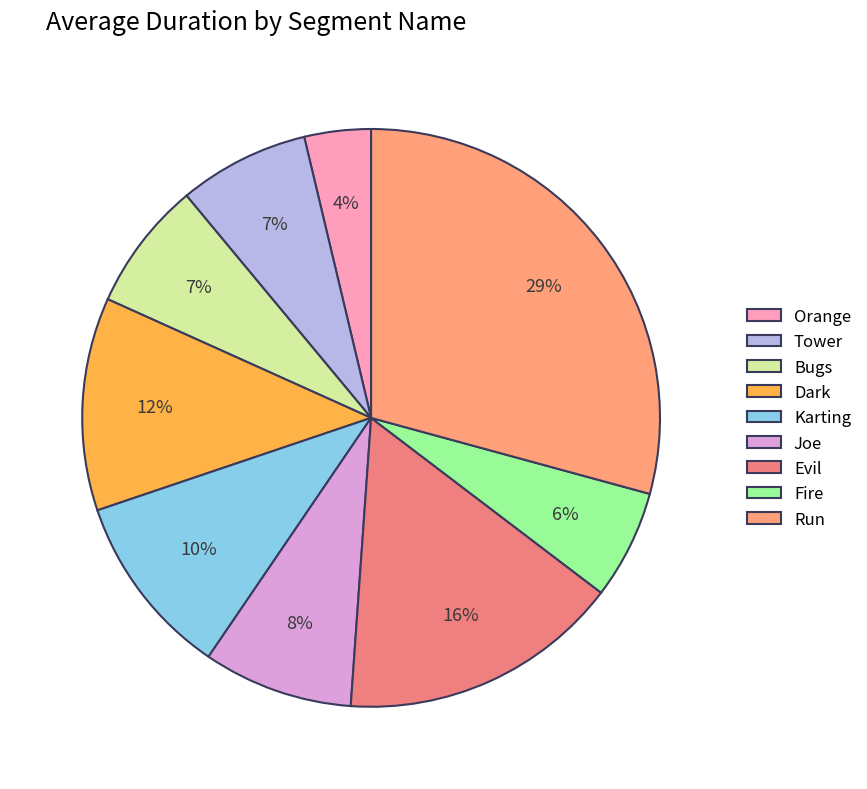

How many slices are in this pie chart?

9